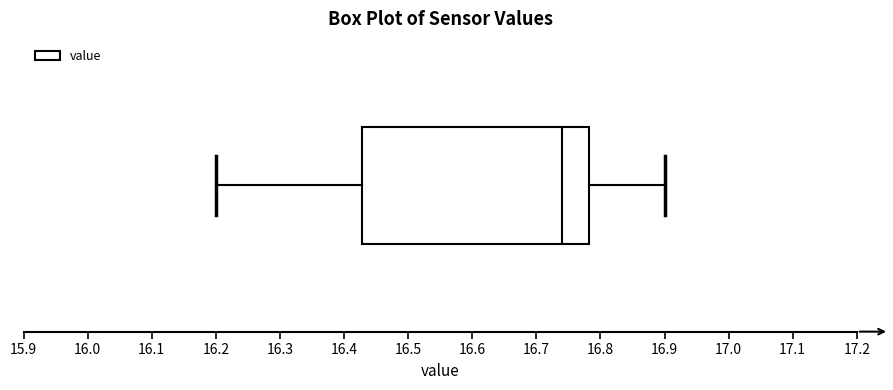

Where does the right whisker of the box end on the x-axis? The values are not printed on the chart, so give them approximately, as read against the axis.

16.90